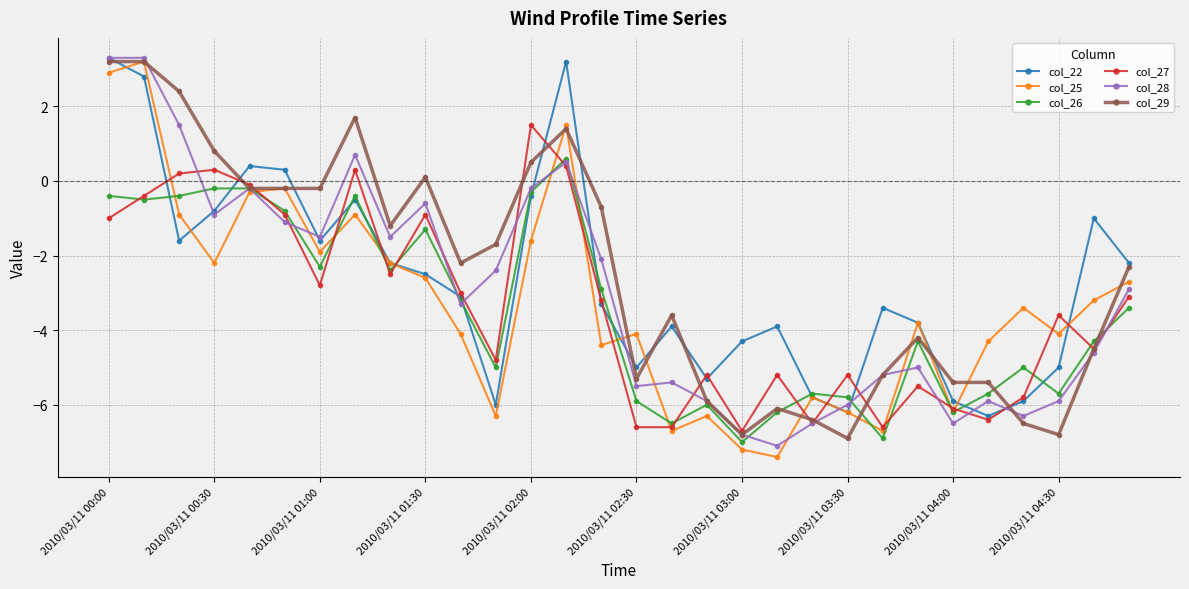

True or false: col_28 has more than 1 interior local peaks.

True